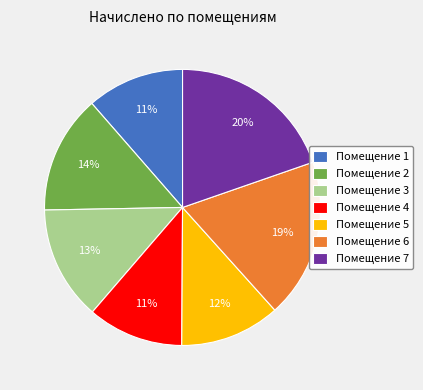

What is the largest slice in the pie chart?

Помещение 7